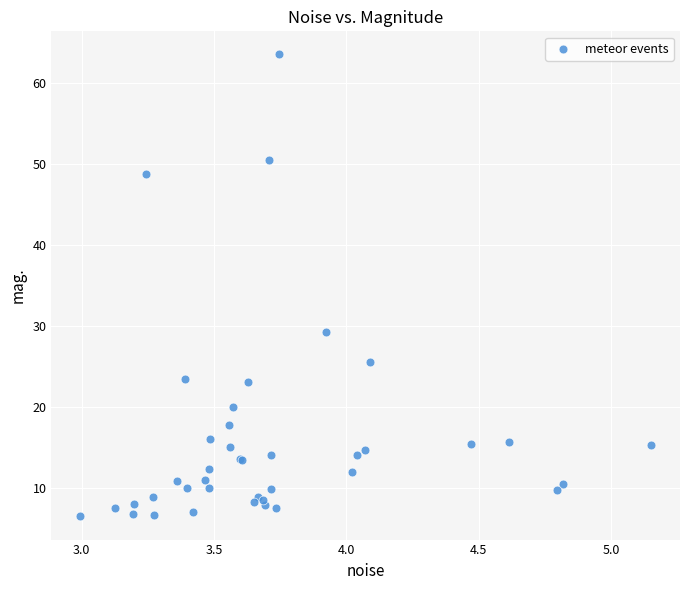

What Y value in the scatter plot is closest to 34?

29.3